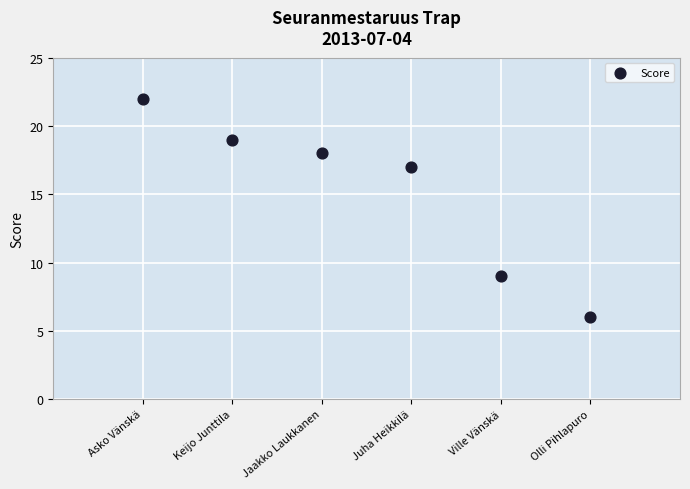

What Y value in the scatter plot is closest to 14?

17